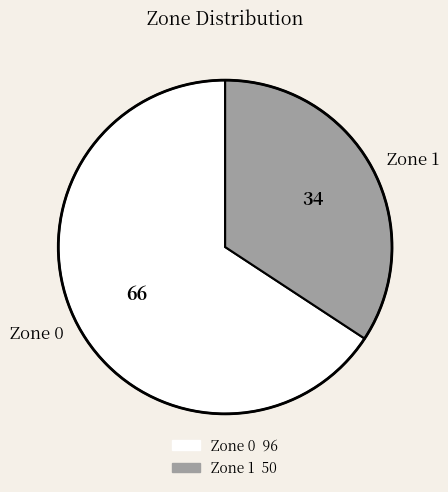

Which category has the smallest portion of the pie?

Zone 1